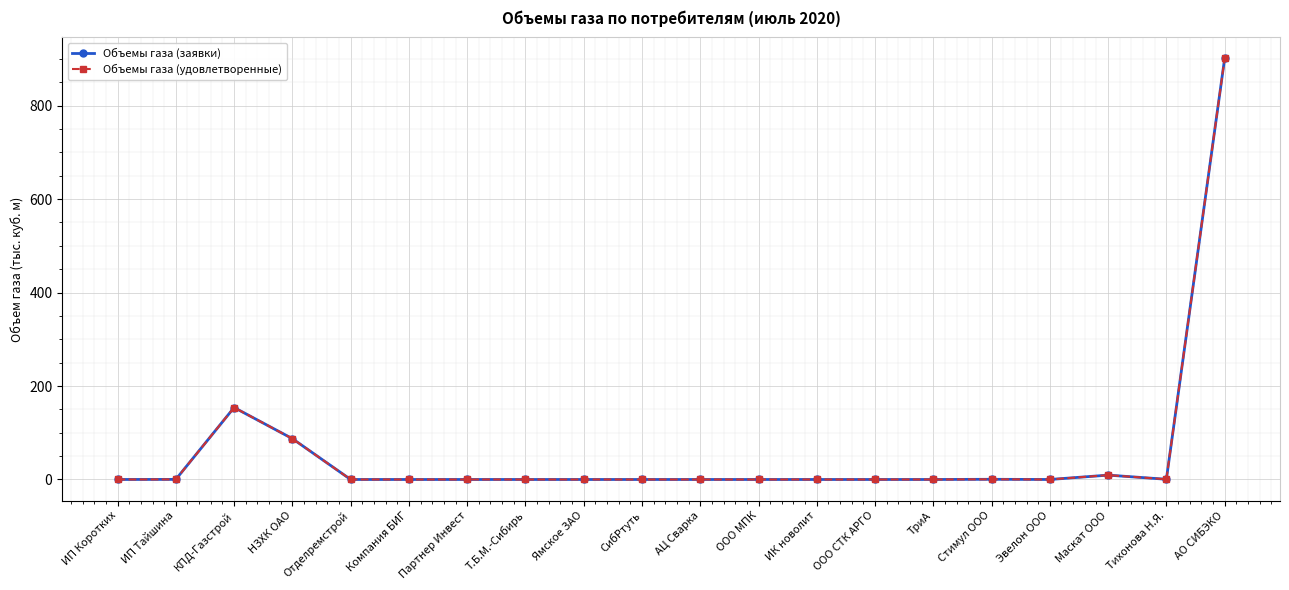

How many distinct data groups are displayed?

2